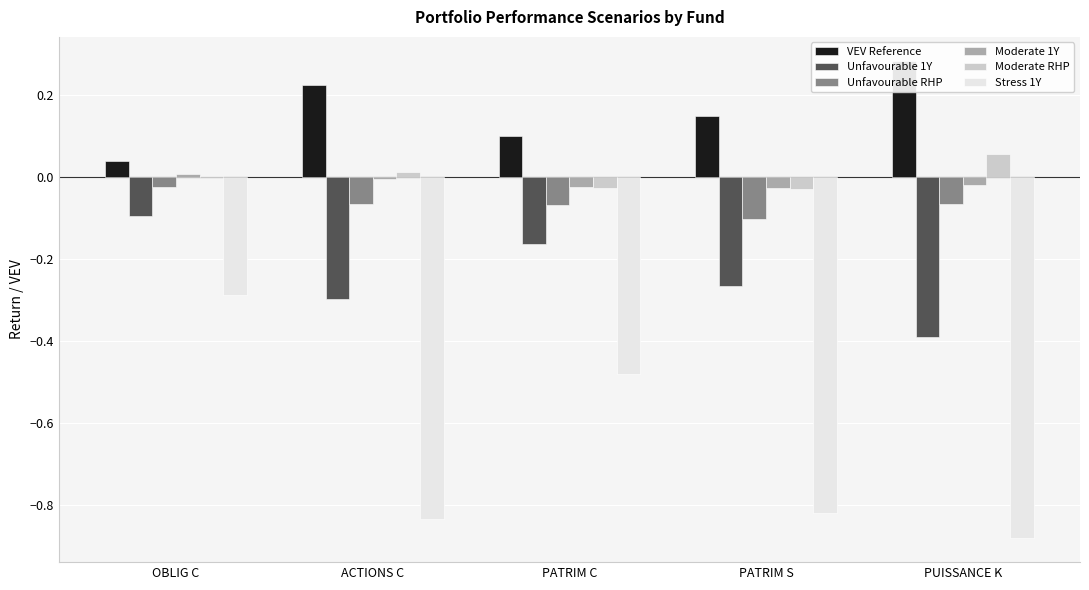

What is the minimum value shown in the chart?

-0.9